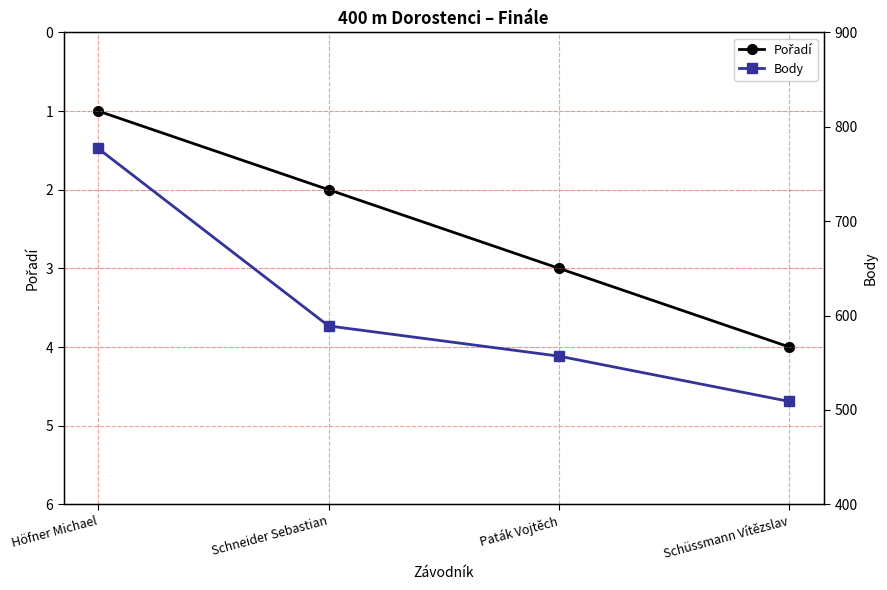

The Pořadí series shows 2 at Schneider Sebastian. True or false?

True